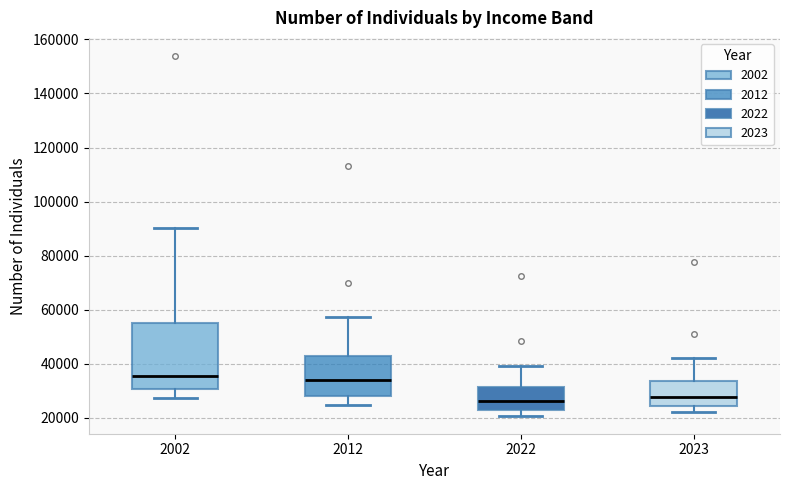

Reading left to right, transcribe this box plot: for each box, give where its median line is, the range the box spans, and where its two whiskers end, as read against the y-axis. The values are not printed on the chart, so give them approximately, as read against the axis.

2002: median 36000, box 30000 to 56000, whiskers 28000 to 90000
2012: median 34000, box 28000 to 42000, whiskers 24000 to 58000
2022: median 26000, box 22000 to 32000, whiskers 20000 to 40000
2023: median 28000, box 24000 to 34000, whiskers 22000 to 42000